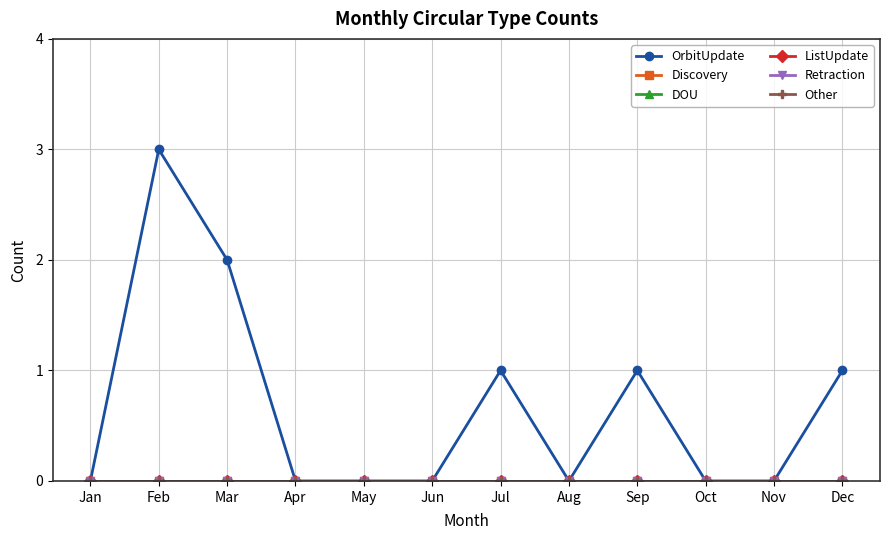

Reading left to right, list all the values displayed in this chart.

OrbitUpdate: Jan=0	Feb=3	Mar=2	Apr=0	May=0	Jun=0	Jul=1	Aug=0	Sep=1	Oct=0	Nov=0	Dec=1
Discovery: Jan=0	Feb=0	Mar=0	Apr=0	May=0	Jun=0	Jul=0	Aug=0	Sep=0	Oct=0	Nov=0	Dec=0
DOU: Jan=0	Feb=0	Mar=0	Apr=0	May=0	Jun=0	Jul=0	Aug=0	Sep=0	Oct=0	Nov=0	Dec=0
ListUpdate: Jan=0	Feb=0	Mar=0	Apr=0	May=0	Jun=0	Jul=0	Aug=0	Sep=0	Oct=0	Nov=0	Dec=0
Retraction: Jan=0	Feb=0	Mar=0	Apr=0	May=0	Jun=0	Jul=0	Aug=0	Sep=0	Oct=0	Nov=0	Dec=0
Other: Jan=0	Feb=0	Mar=0	Apr=0	May=0	Jun=0	Jul=0	Aug=0	Sep=0	Oct=0	Nov=0	Dec=0